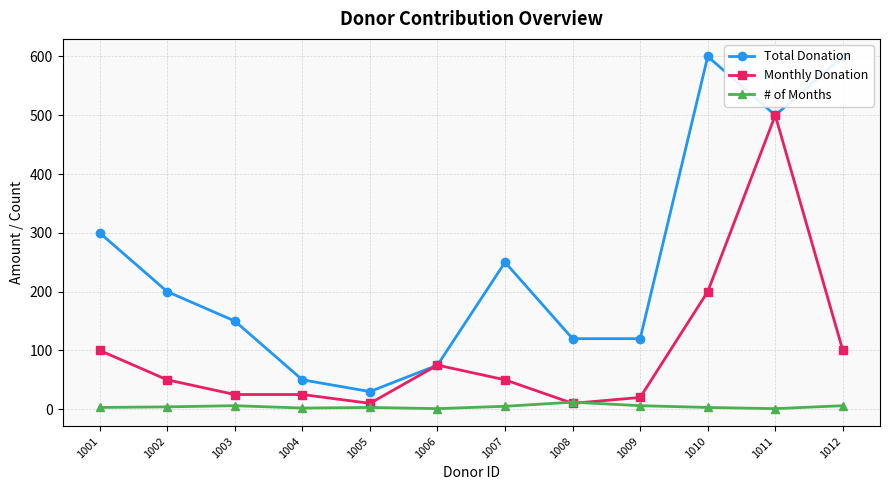

In Total Donation, how many points are higher than both neighbors (excluding endpoints)?

2